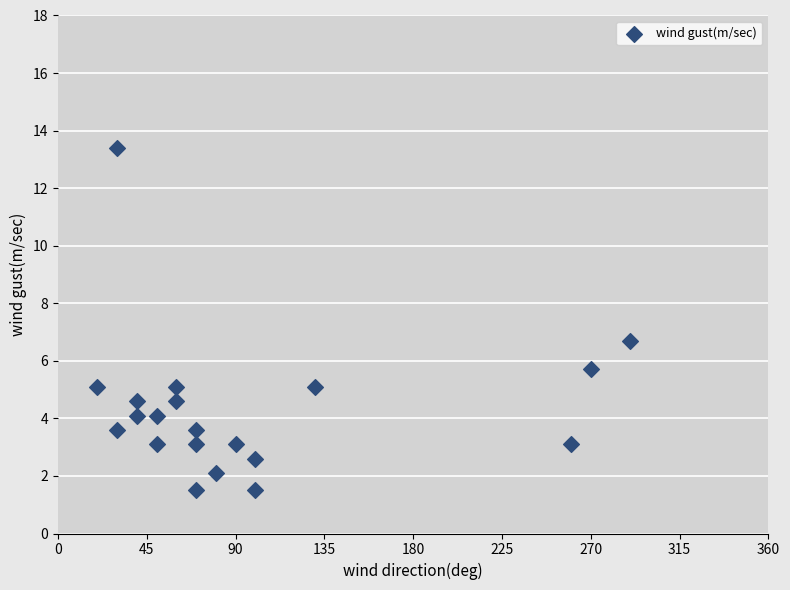

What Y value in the scatter plot is closest to 7?

6.7